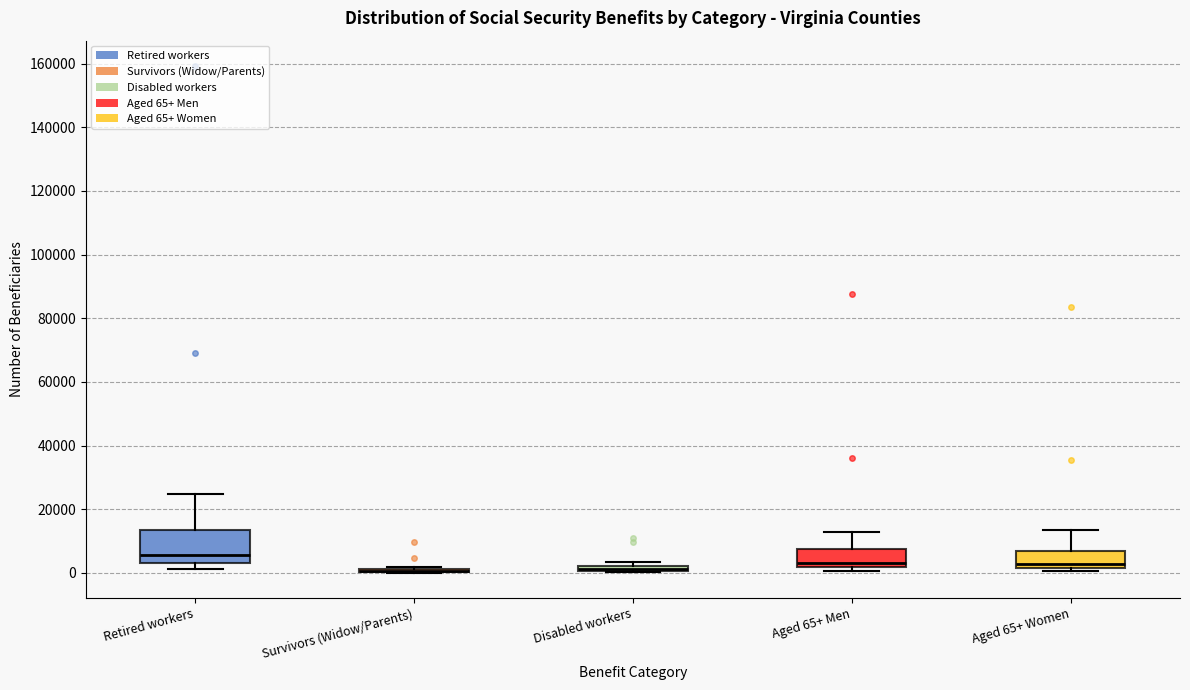

Which box is the tallest, from its lower edge to its upper edge?

Retired workers